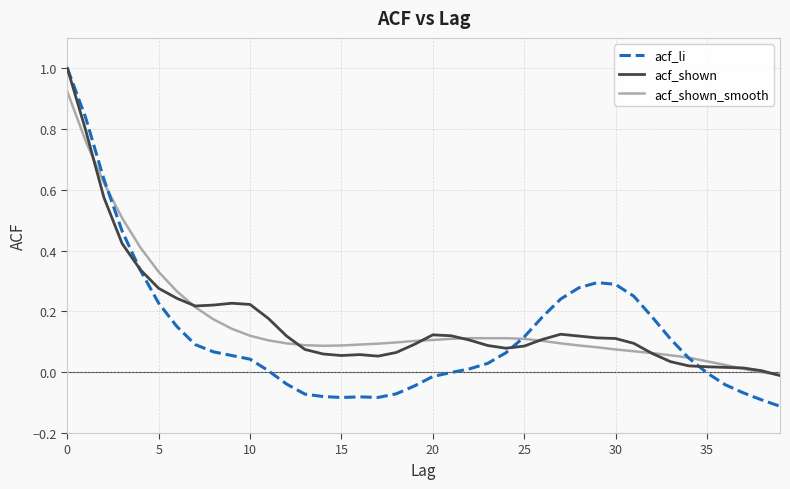

What is the maximum value for acf_shown?

1.0